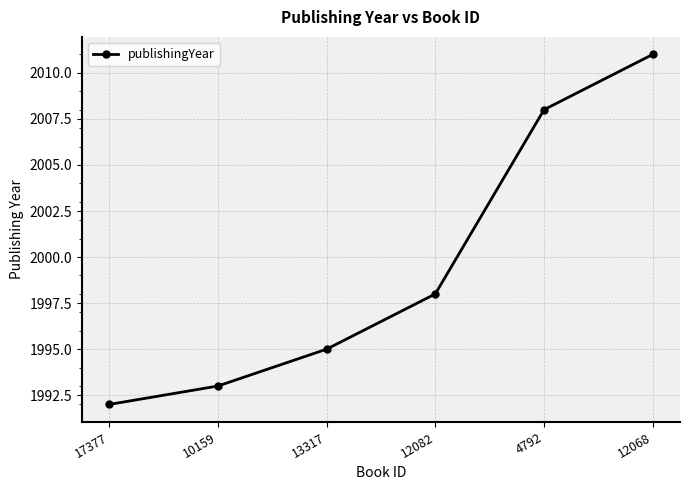

List the labels in order of value, smallest first.

17377, 10159, 13317, 12082, 4792, 12068